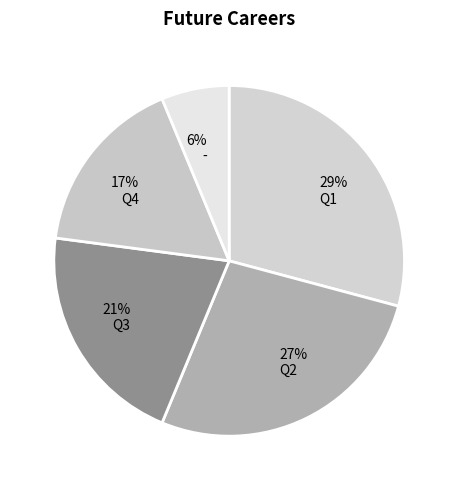

Which category has the biggest portion of the pie?

Q1